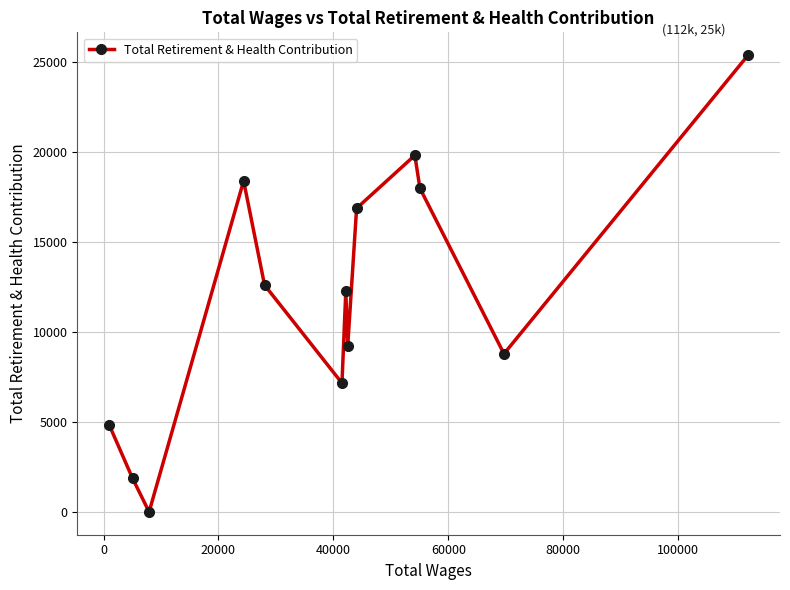

How many positive values are there?

12